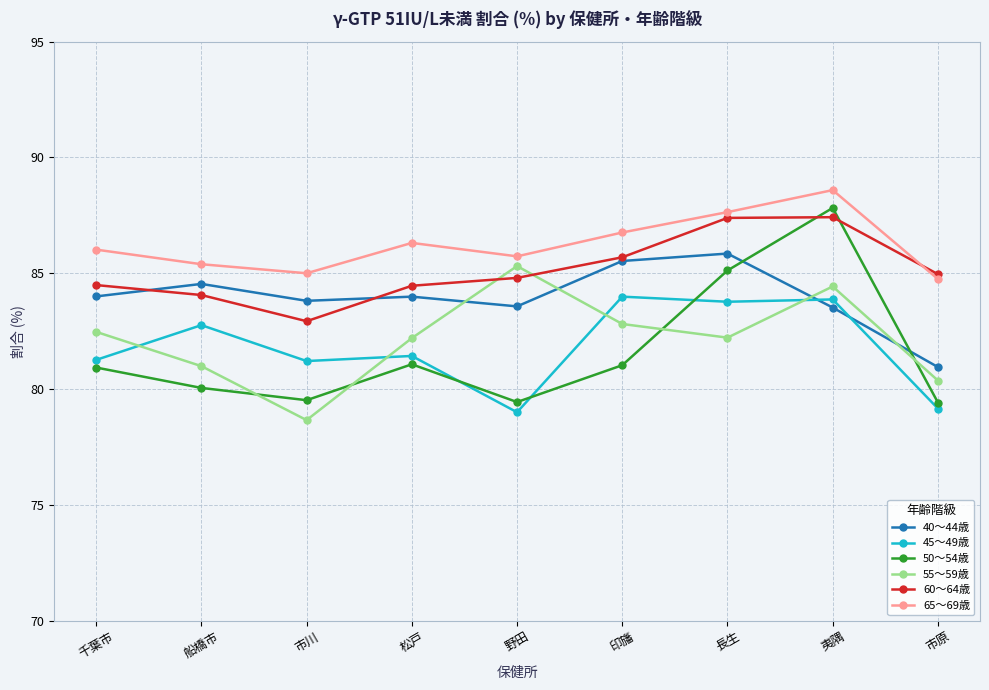

What is the difference between the 65～69歳 values at 印旛 and 千葉市?

0.7